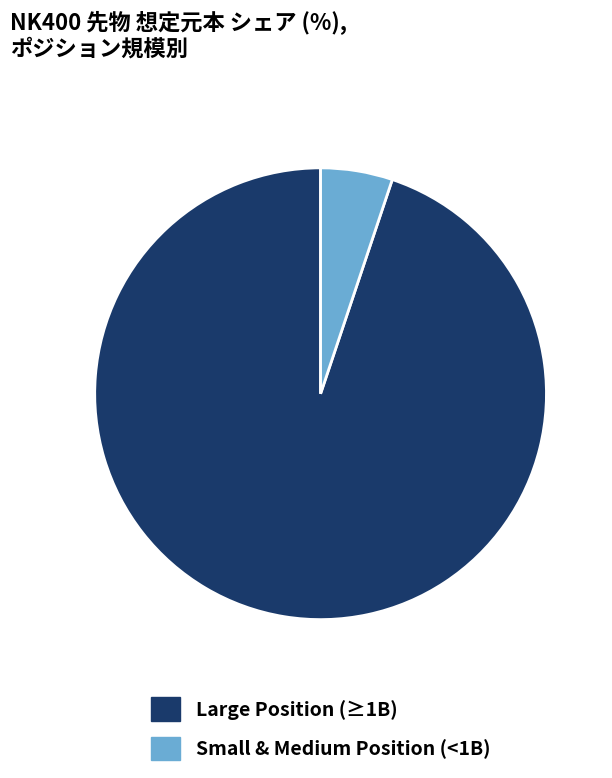

Does any single category account for the majority?

Yes